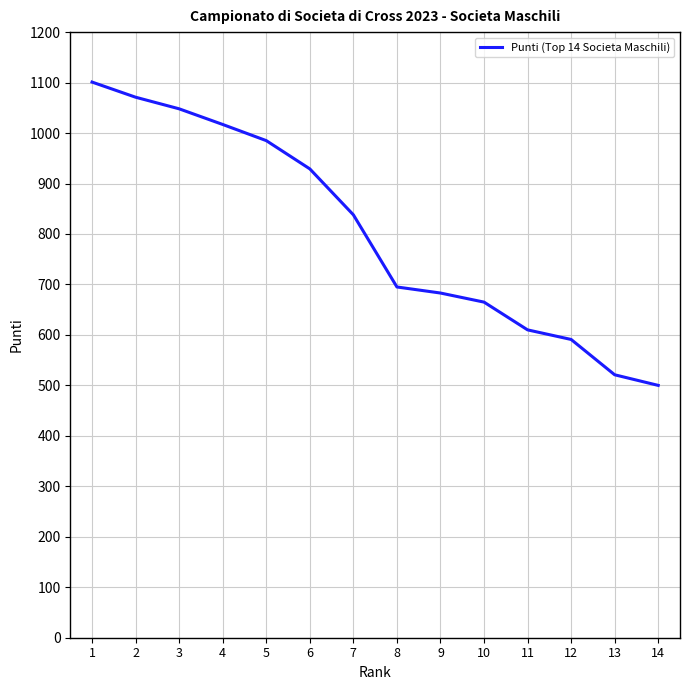

What is the change in value from 1 to 2?

-30